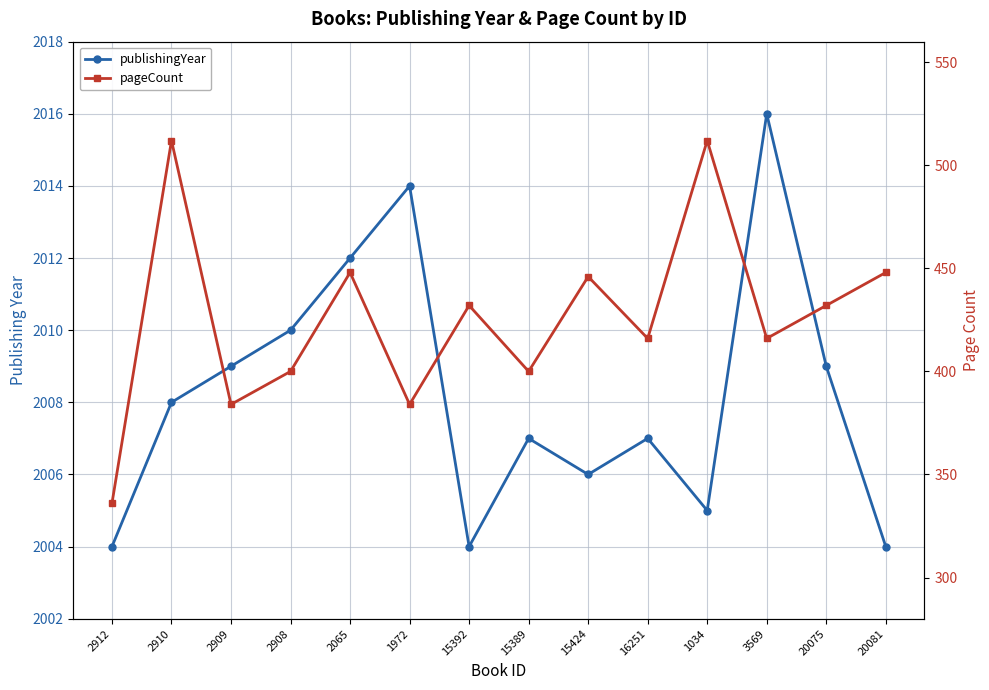

The pageCount series shows 598 at 3569. True or false?

False